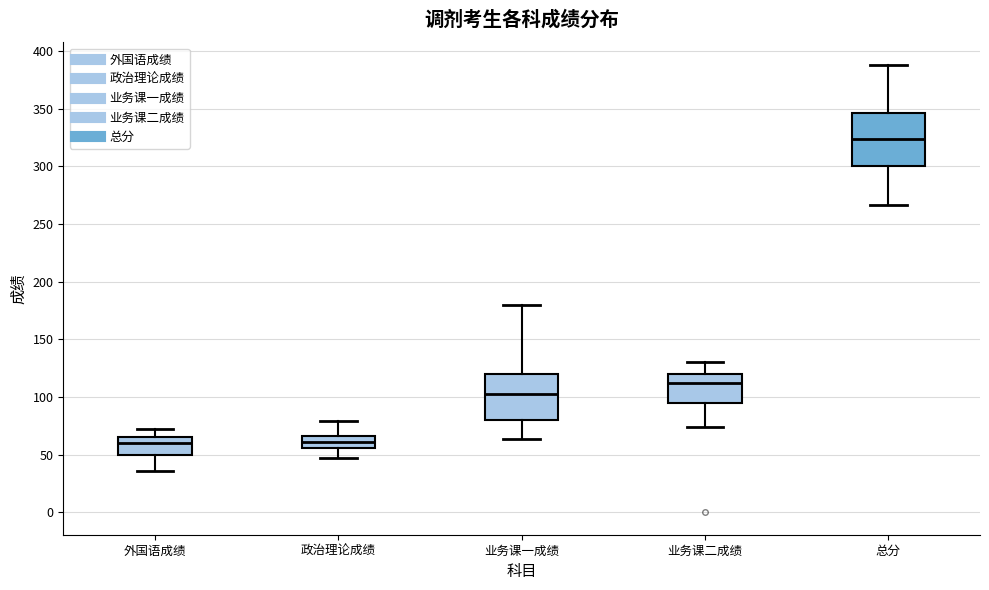

Which box has the highest median line?

总分